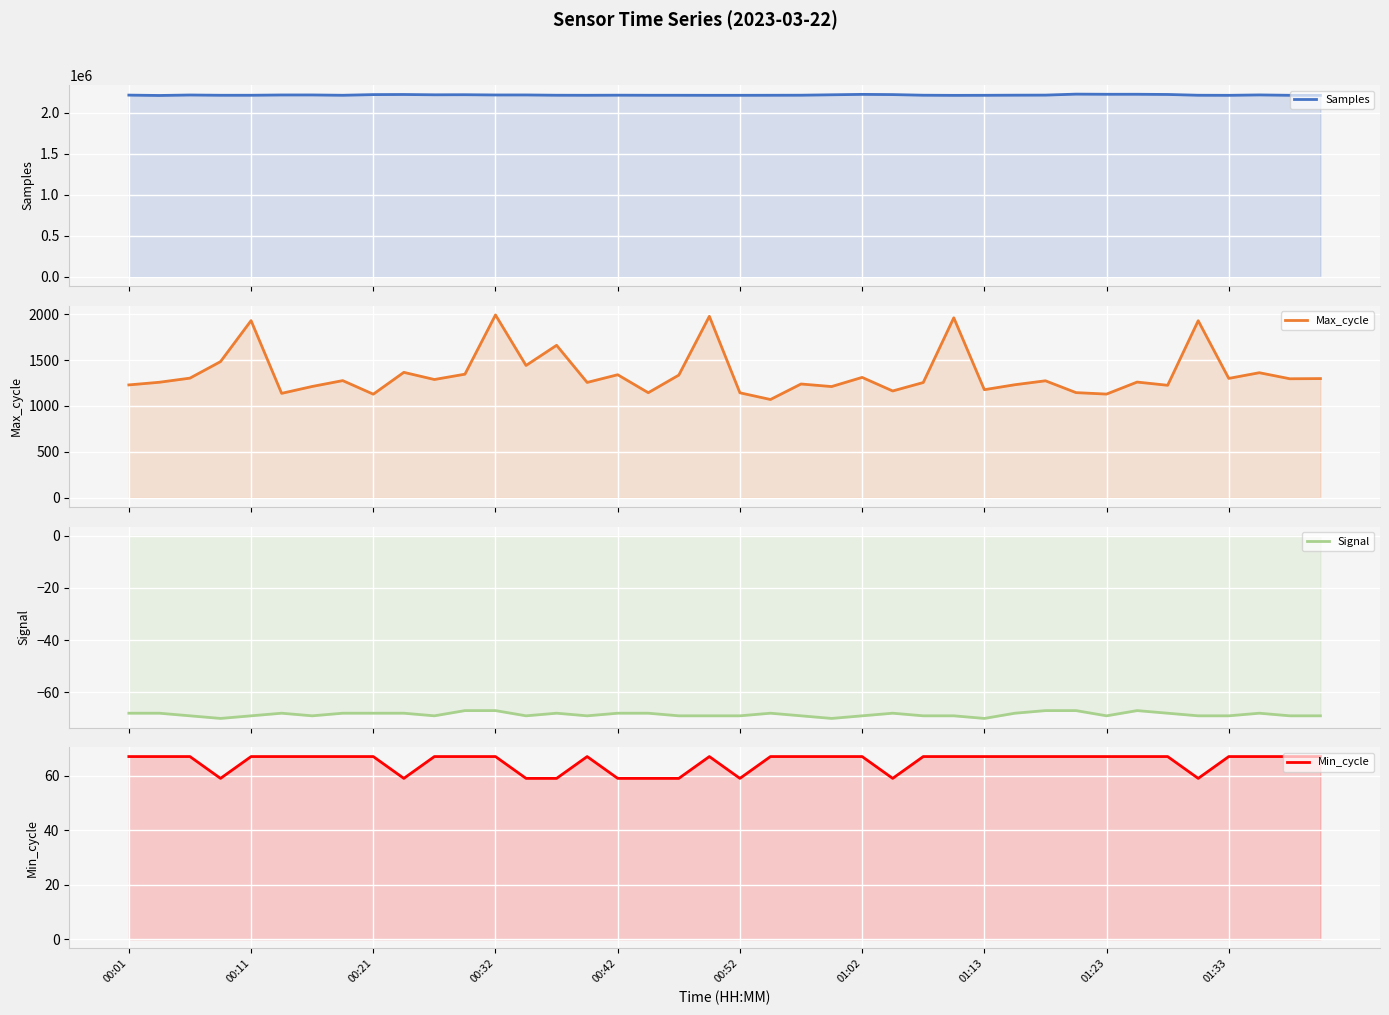

In Max_cycle, how many points are lower than both neighbors (excluding endpoints)?

14